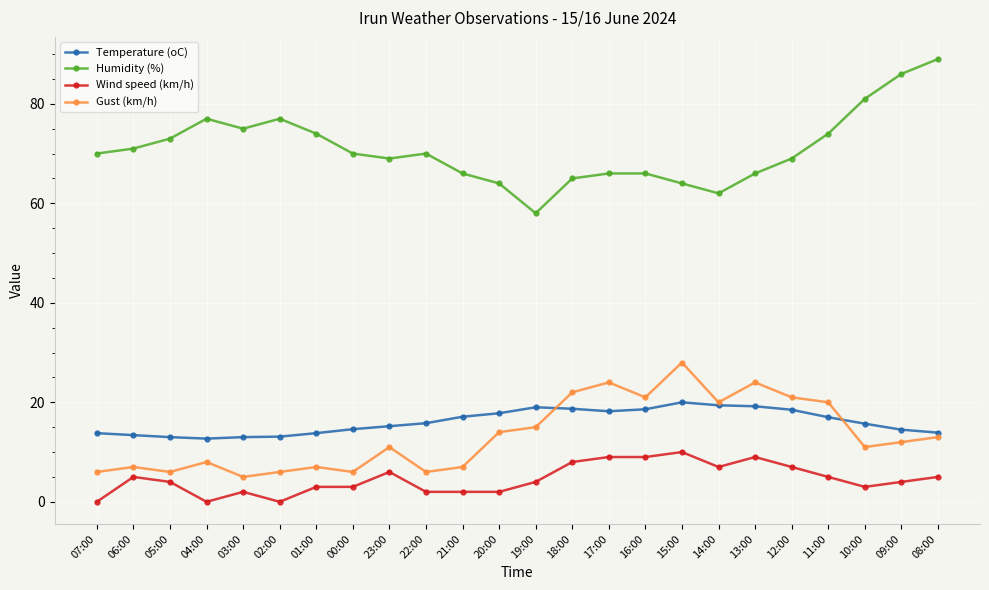

What is the sum of the Humidity (%) values at 05:00 and 20:00?

137.0